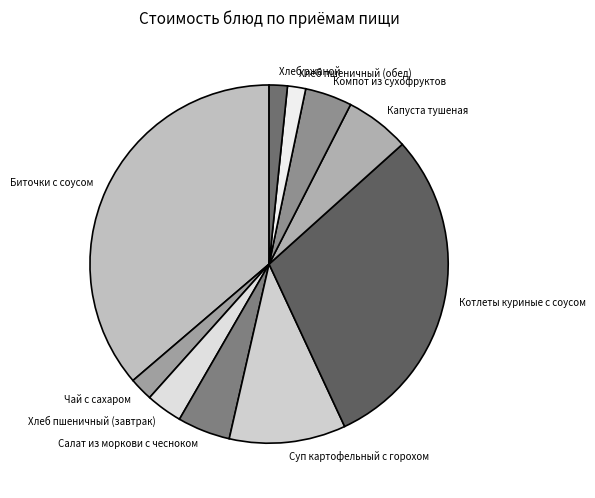

What is the largest slice in the pie chart?

Биточки с соусом